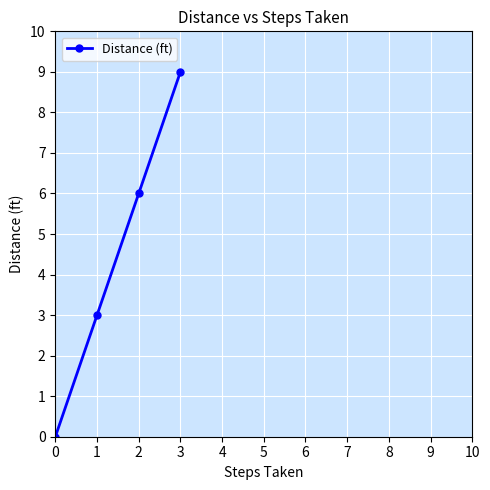

What is the change in value from 0 to 3?

+9